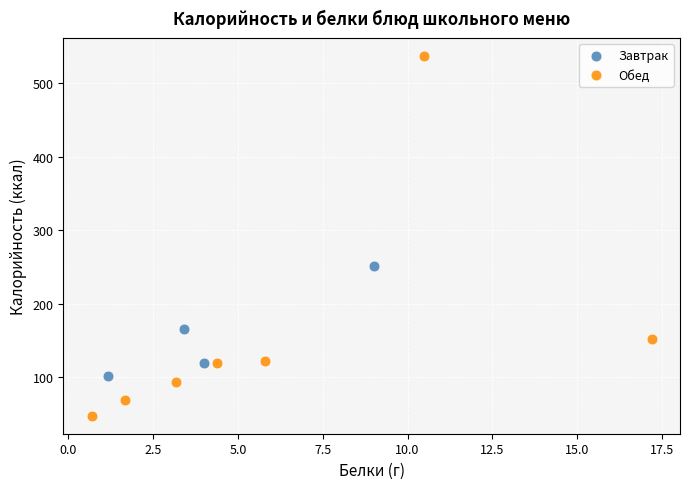

Which series reaches the minimum Y coordinate?

Обед